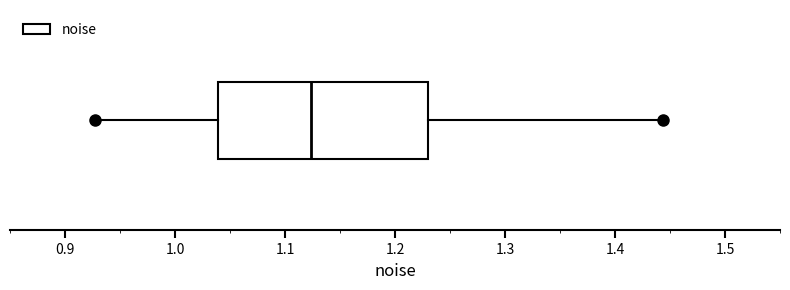

Transcribe this box plot: give where the median line is, the range the box spans, and where the two whiskers end, as read against the x-axis. The values are not printed on the chart, so give them approximately, as read against the axis.

median 1.12, box 1.04 to 1.23, whiskers 0.93 to 1.44